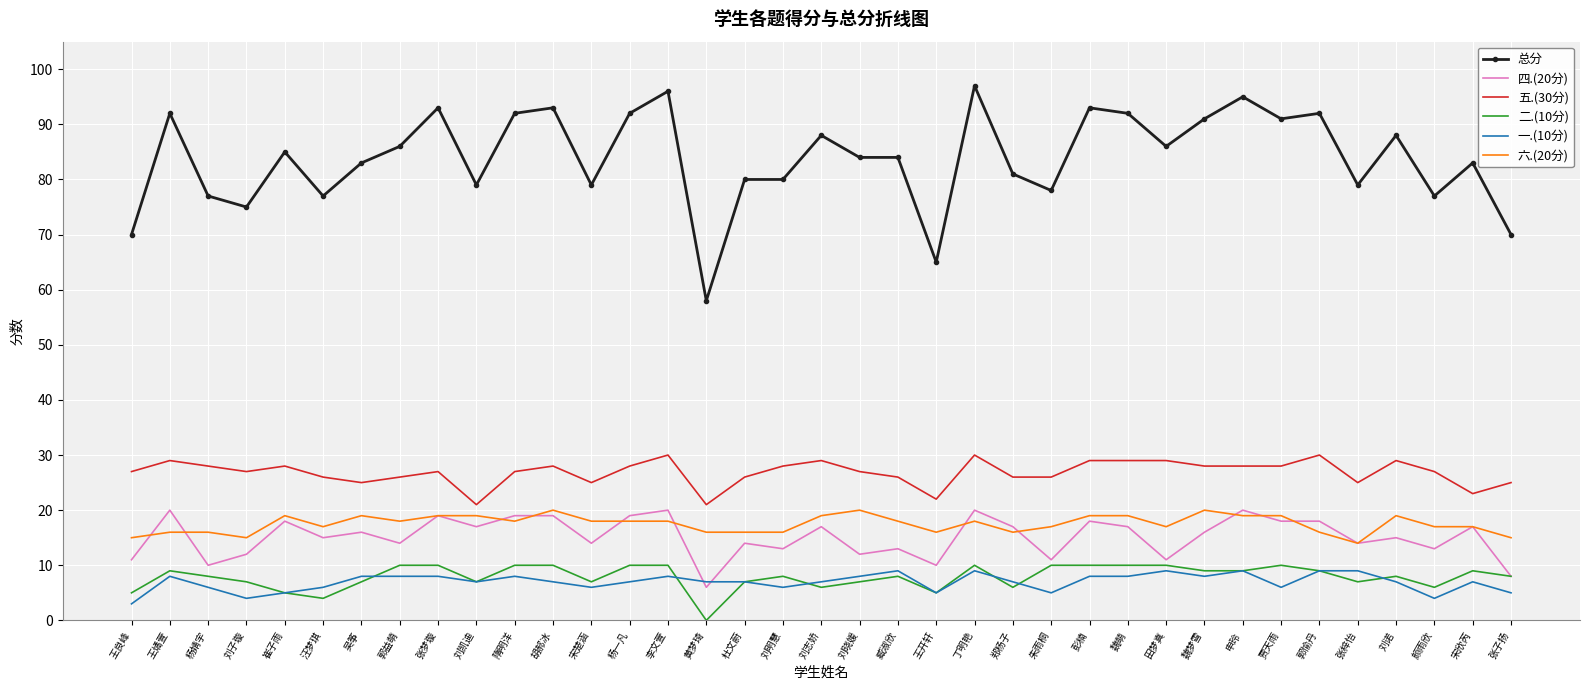

True or false: 四.(20分) has more than 0 points higher than both neighbors.

True